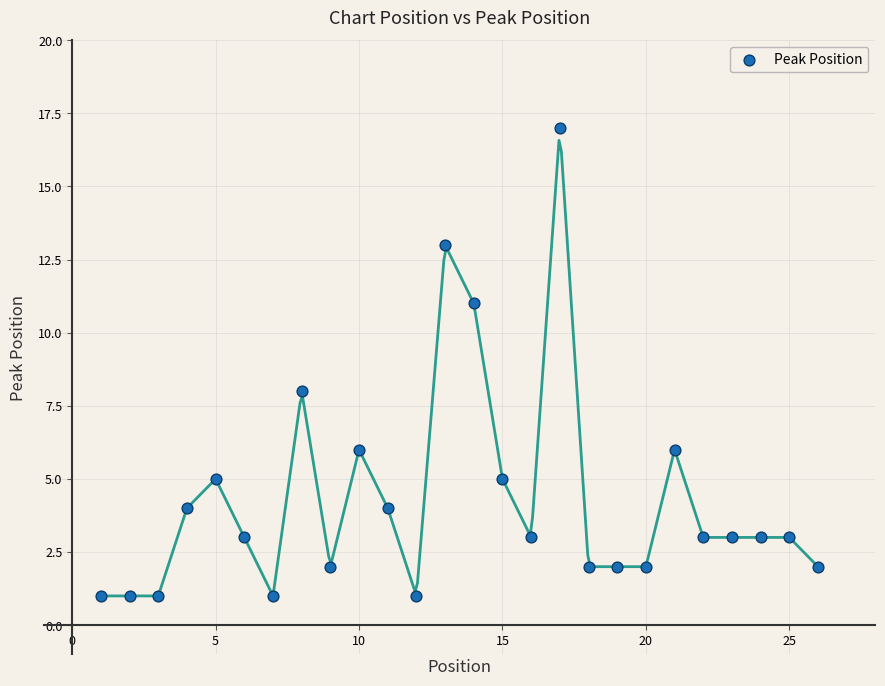

What Y value in the scatter plot is closest to 9?

8